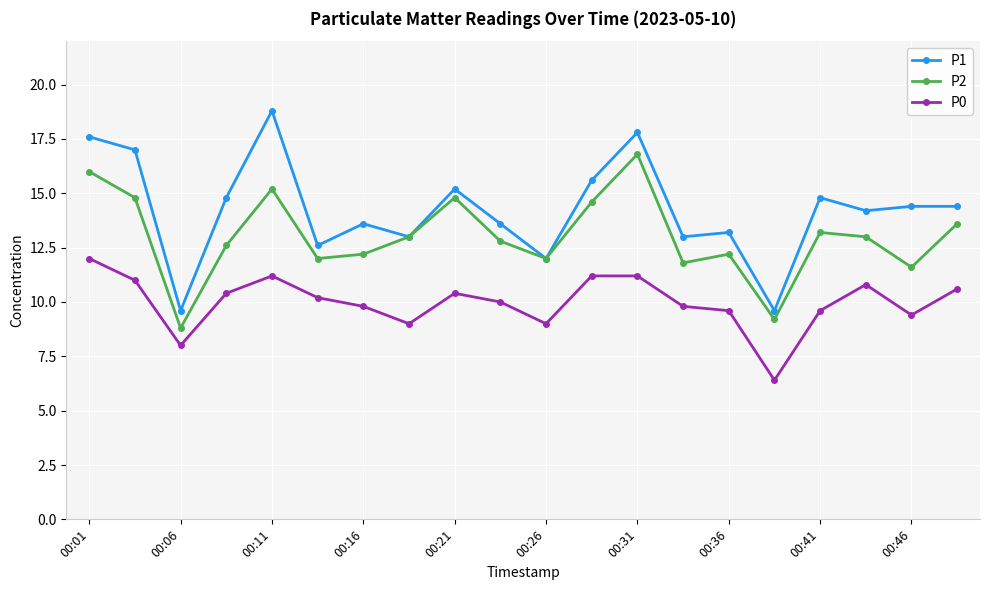

Rank the series by their average value, from highest to lowest.

P1, P2, P0